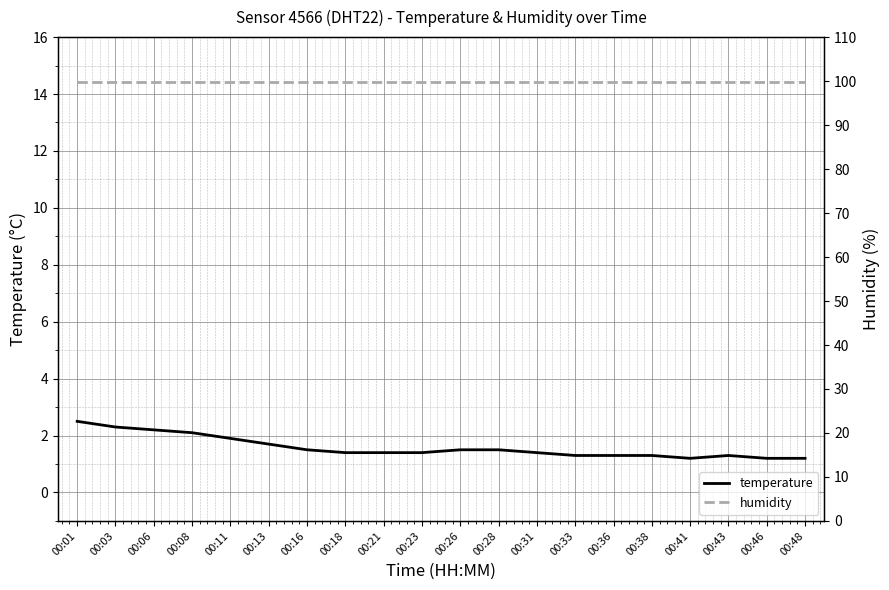

True or false: humidity and temperature cross at least once.

False